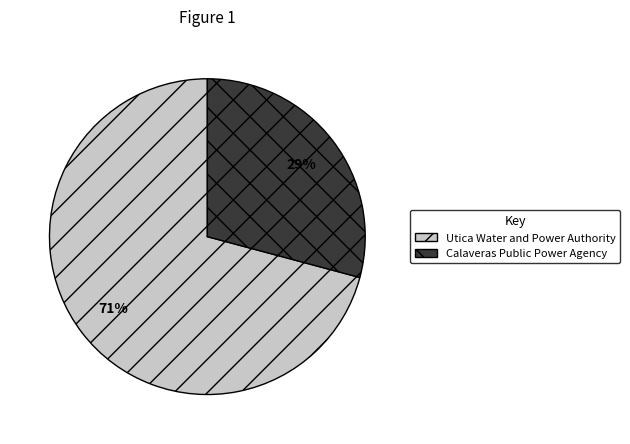

To the nearest percent, what portion does Calaveras Public Power Agency represent?

29%